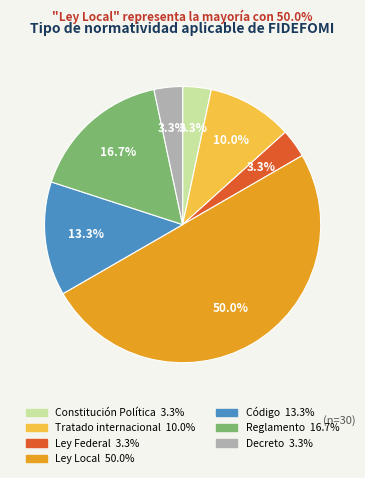

Is Constitución Política the majority of the pie?

No